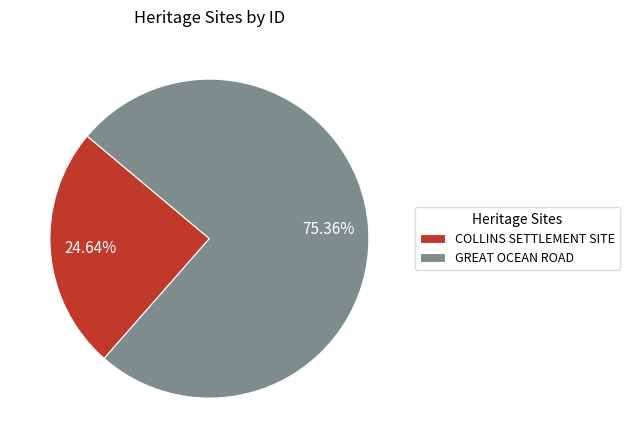

To the nearest percent, what is the difference between the COLLINS SETTLEMENT SITE and GREAT OCEAN ROAD slice percentages?

51%